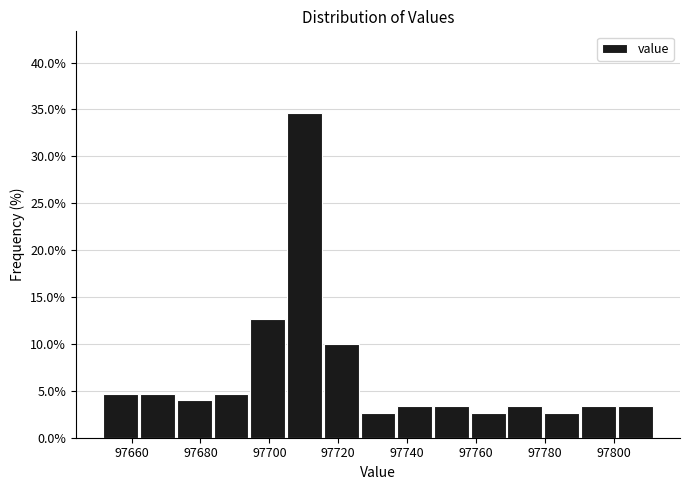

Over which range of the x-axis is the bar tallest?

97706 to 97716